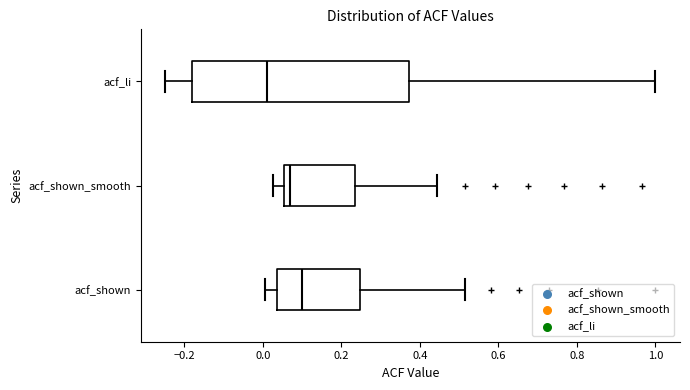

Comparing the boxes themselves (not the whiskers), which one is the widest?

acf_li